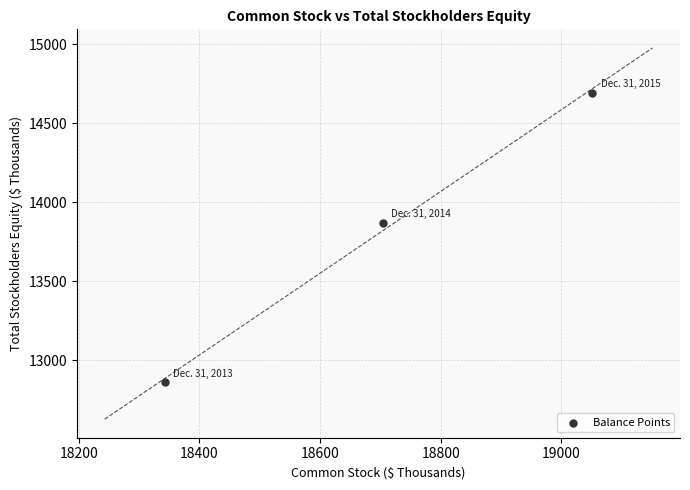

What Y value in the scatter plot is closest to 13778?

13871